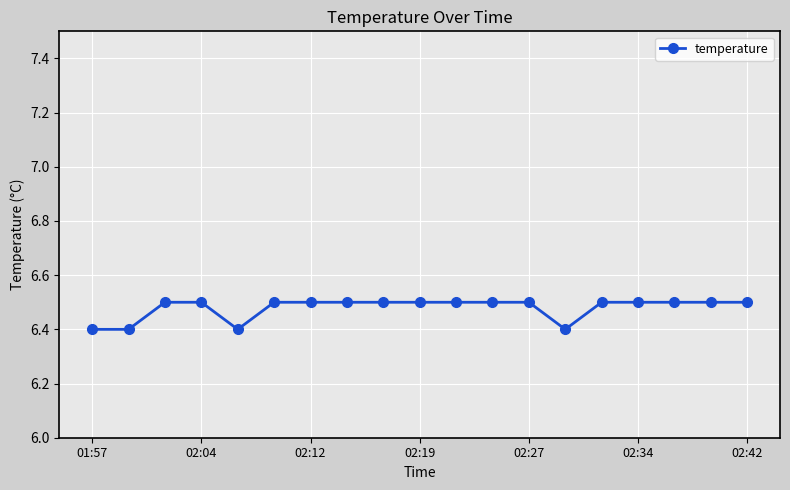

What is the average value?

6.5